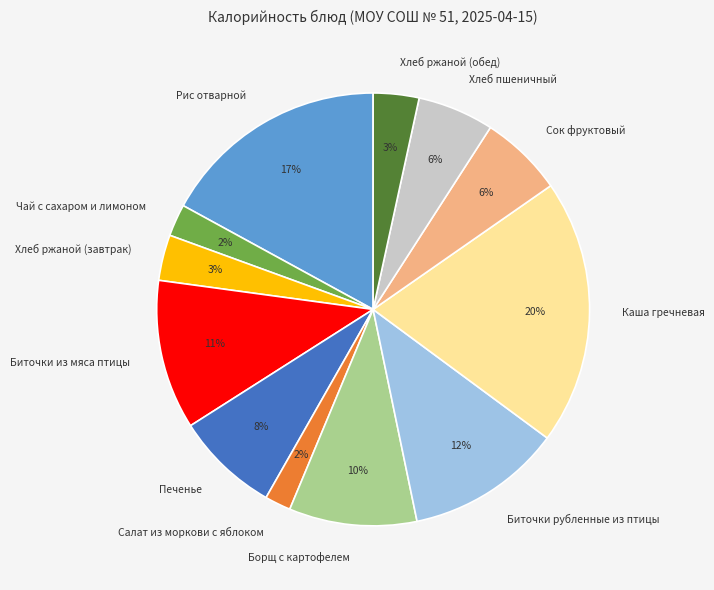

Approximately how many times larger is the value at Сок фруктовый compared to Борщ с картофелем?

0.6